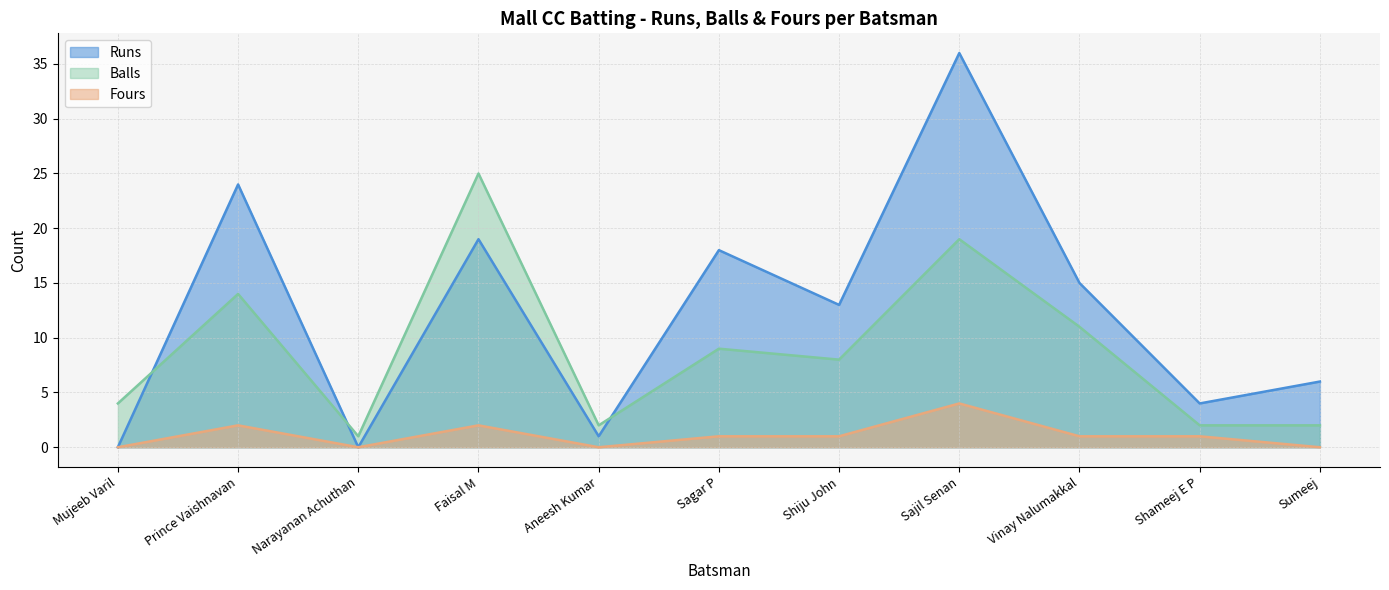

Is the value of Runs at Sagar P greater than the value of Balls at Aneesh Kumar?

Yes